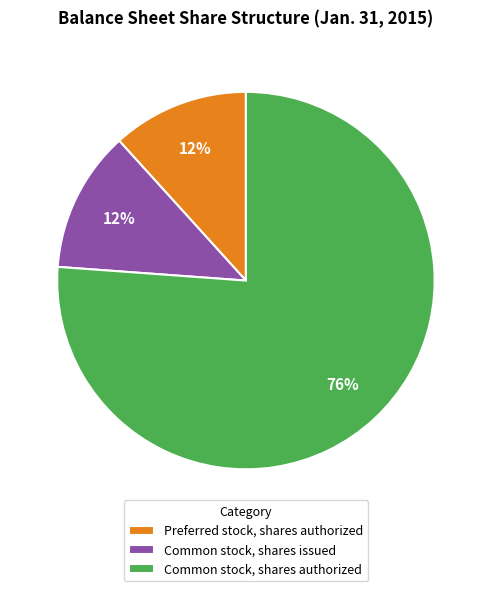

Between Preferred stock, shares authorized and Common stock, shares authorized, which is larger?

Common stock, shares authorized